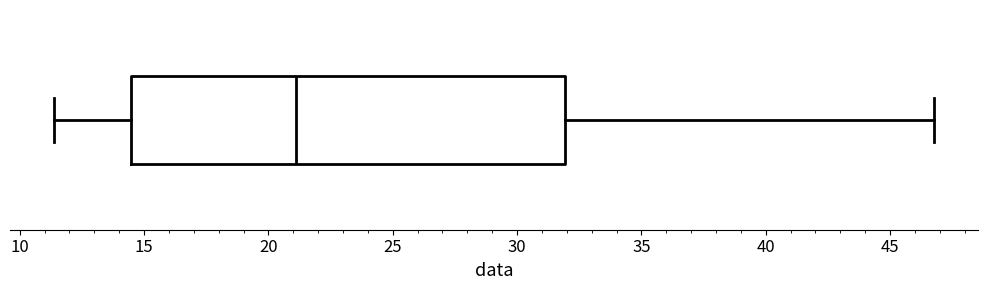

Transcribe this box plot: give where the median line is, the range the box spans, and where the two whiskers end, as read against the x-axis. The values are not printed on the chart, so give them approximately, as read against the axis.

median 21.0, box 14.5 to 32.0, whiskers 11.5 to 47.0